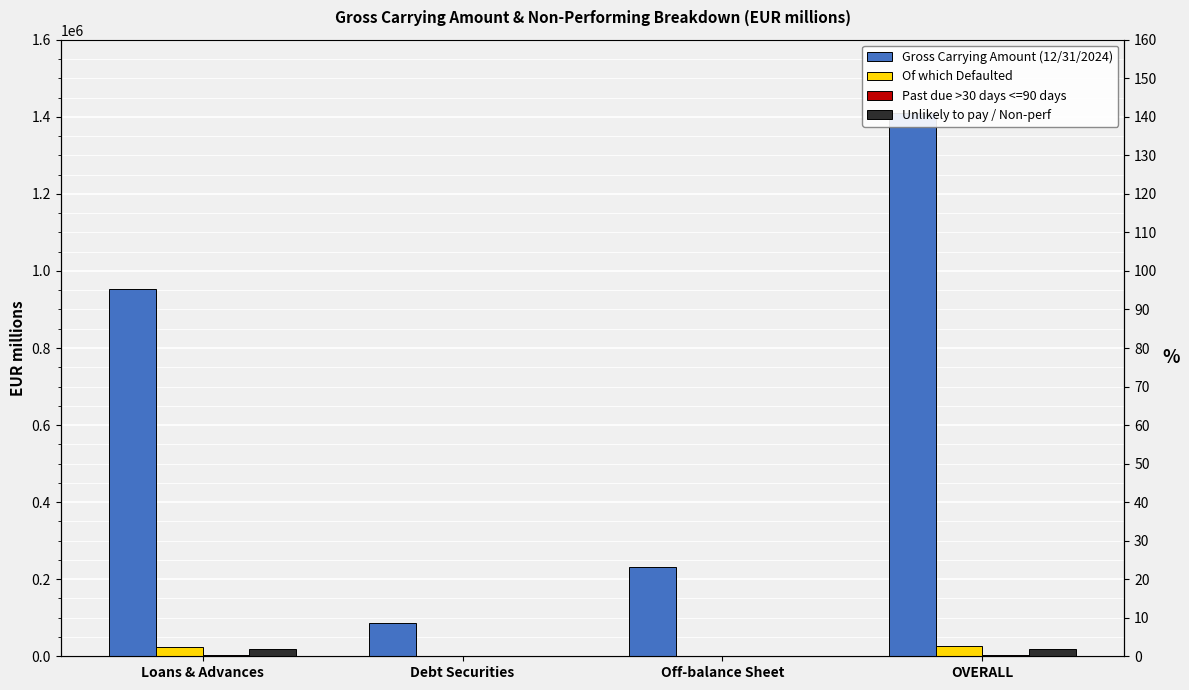

What is the sum of the Gross Carrying Amount (12/31/2024) values at Off-balance Sheet and Debt Securities?

319417